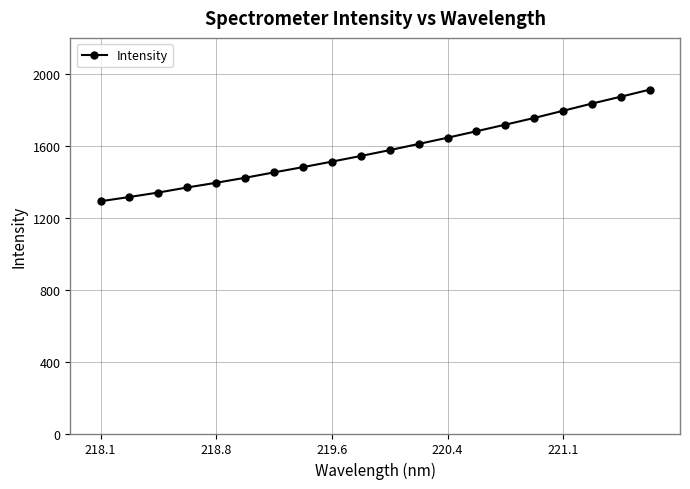

Reading left to right, list all the values displayed in this chart.

1291.5	1315.3	1340.1	1368.2	1394.3	1422.2	1452.1	1481.3	1512.0	1543.2	1575.8	1610.2	1644.9	1680.9	1717.5	1754.8	1794.7	1834.9	1873.0	1912.3